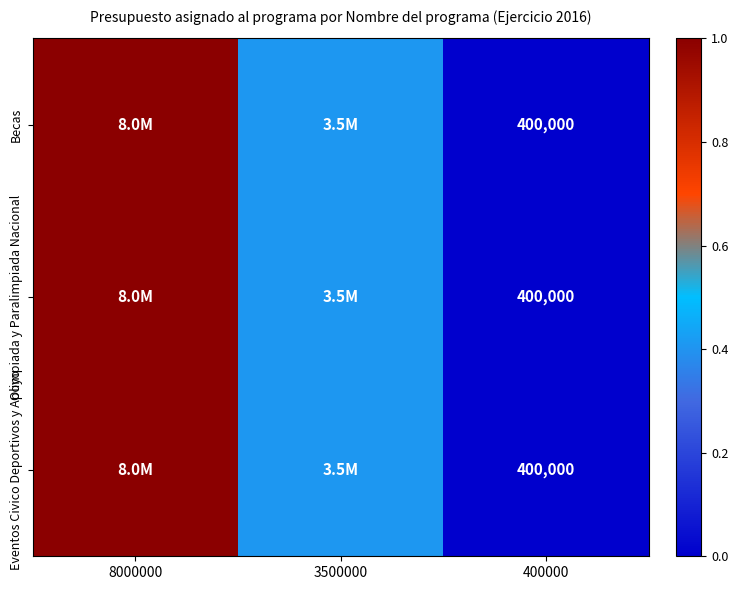

The Eventos Civico Deportivos y Apoyo series shows 0.3 at 3500000. True or false?

False